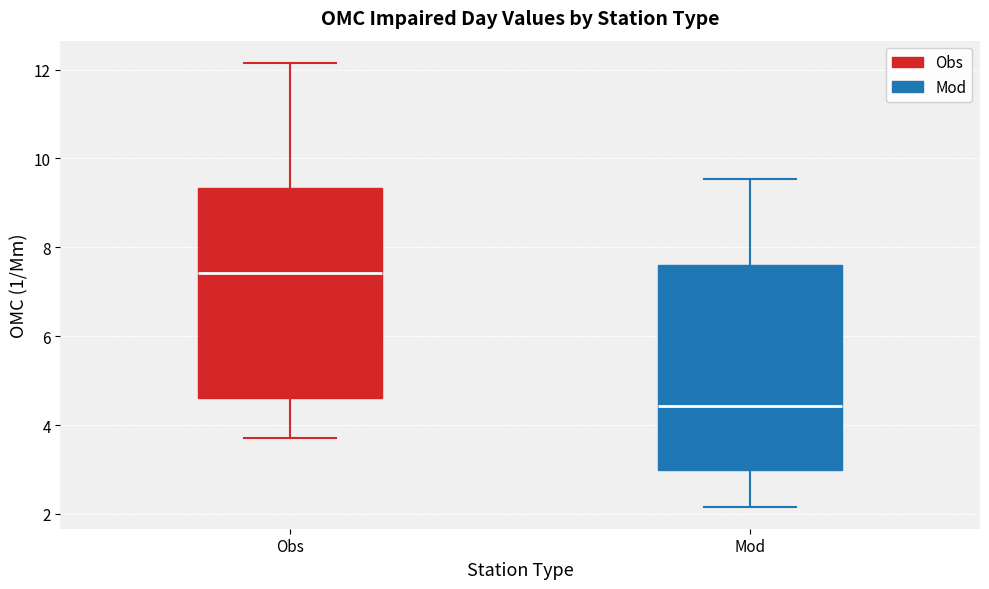

Reading left to right, transcribe this box plot: for each box, give where its median line is, the range the box spans, and where its two whiskers end, as read against the y-axis. The values are not printed on the chart, so give them approximately, as read against the axis.

Obs: median 7.4, box 4.6 to 9.4, whiskers 3.8 to 12.2
Mod: median 4.4, box 3.0 to 7.6, whiskers 2.2 to 9.6